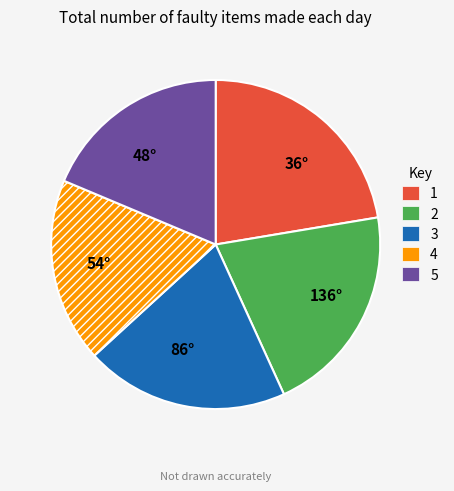

Rank the categories by value from lowest to highest.

54°, 48°, 86°, 136°, 36°